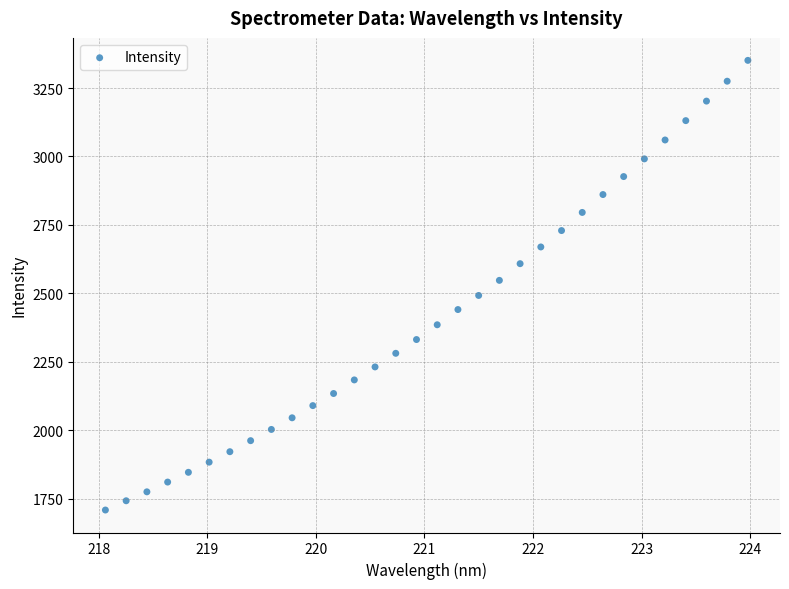

What is the range of Y values (max minus min)?

1641.7